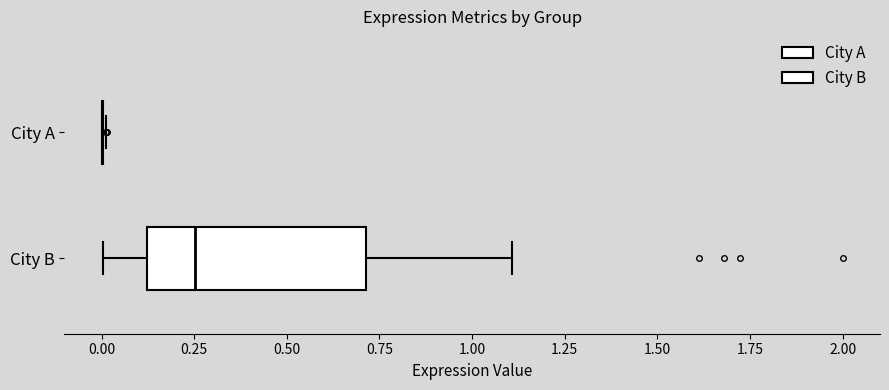

Reading bottom to top, read every box against the x-axis: the position of its median line, the range the box covers, and the ends of its whiskers. The values are not printed on the chart, so give them approximately, as read against the axis.

City B: median 0.25, box 0.10 to 0.70, whiskers 0.00 to 1.10
City A: box collapsed to a line at 0.00, whiskers 0.00 to 0.00